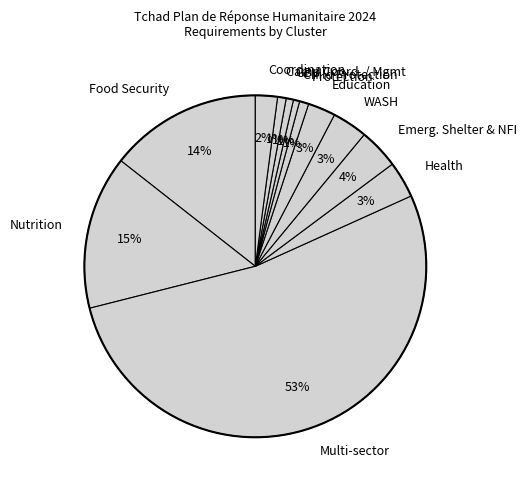

What percentage is the Nutrition slice, to the nearest percent?

15%